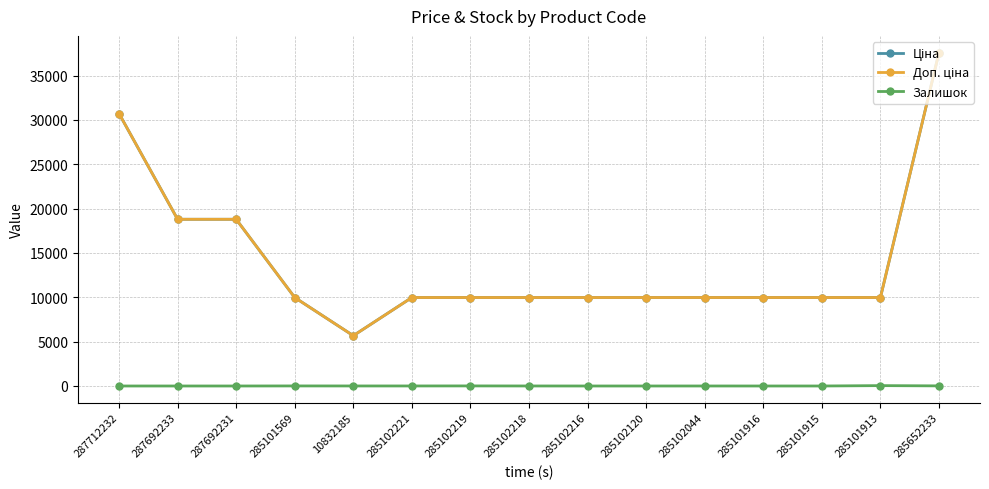

Does the chart have visible grid lines?

Yes